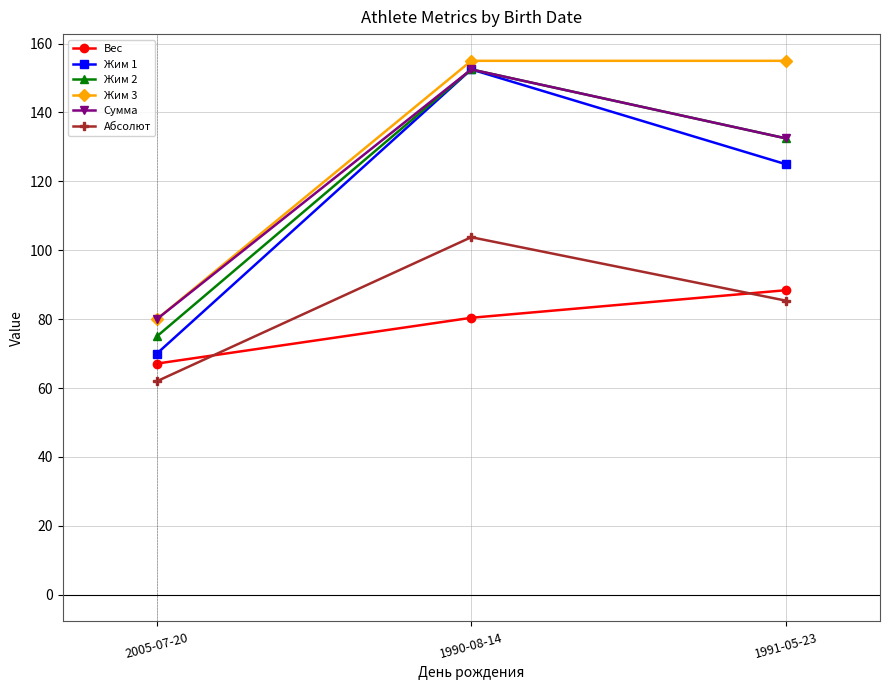

Is it true that Вес equals 147.5 at 1991-05-23?

False